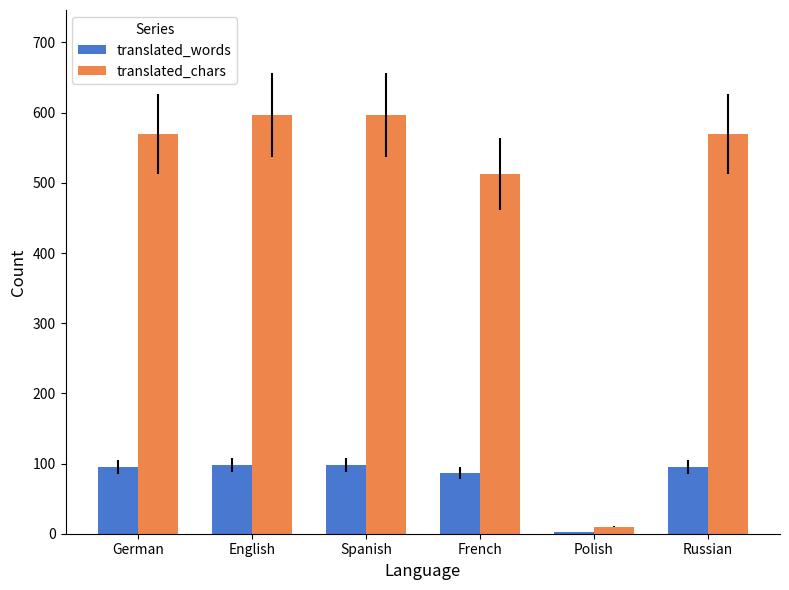

How many groups of bars are there?

6